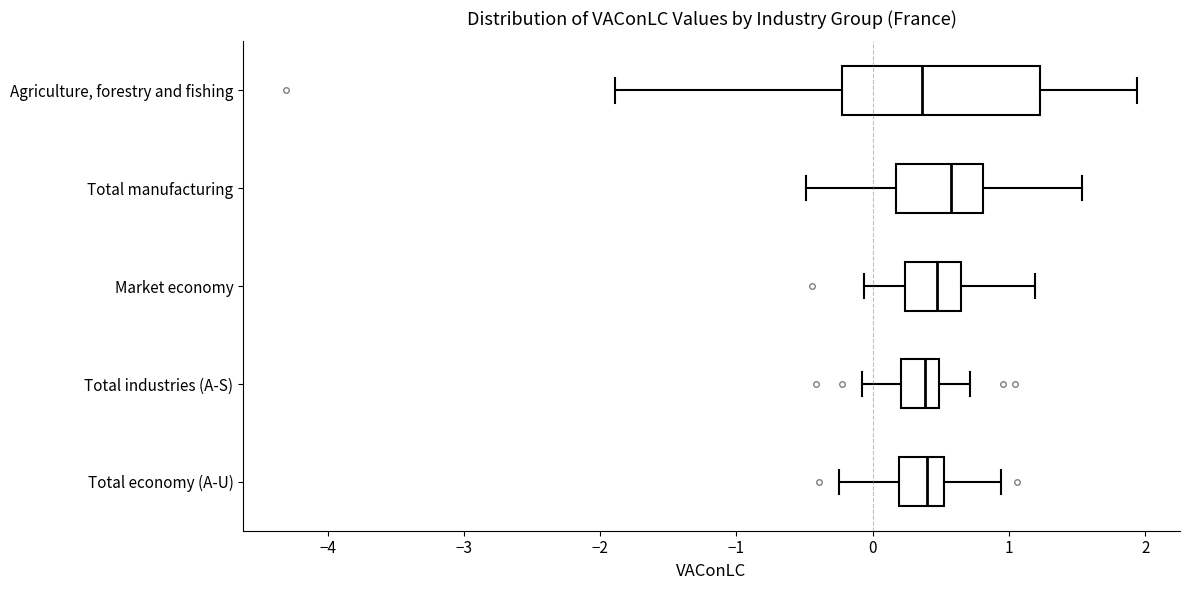

Which box is the widest, from its left edge to its right edge?

Agriculture, forestry and fishing